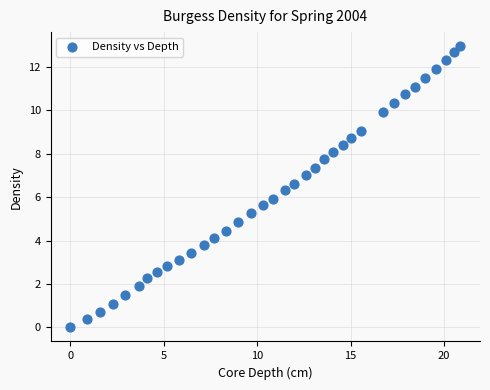

What is the range of X values (max minus min)?

20.9